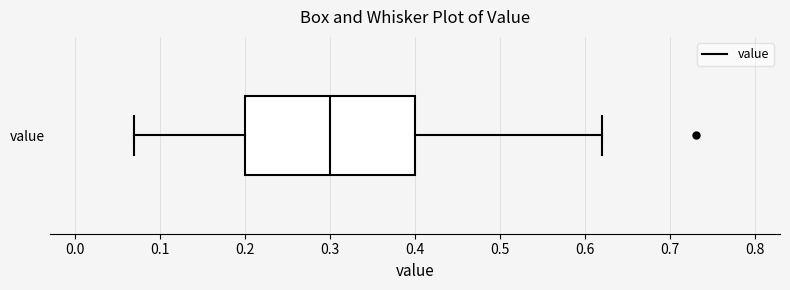

Where does the right whisker of the box for value end on the x-axis? The values are not printed on the chart, so give them approximately, as read against the axis.

0.62